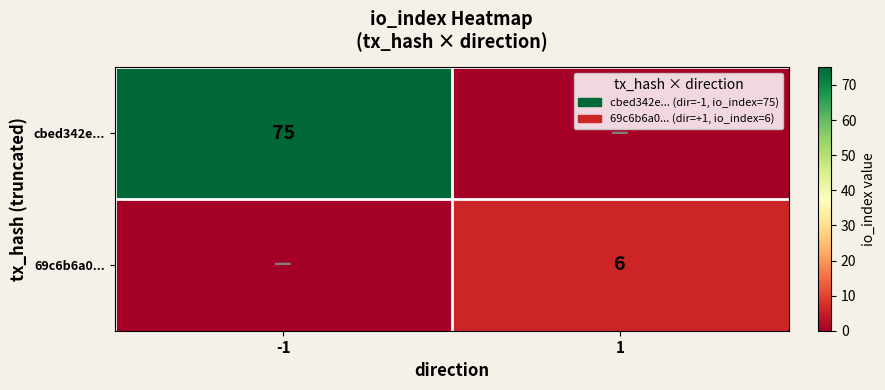

The 69c6b6a0... series shows 8 at 1. True or false?

False